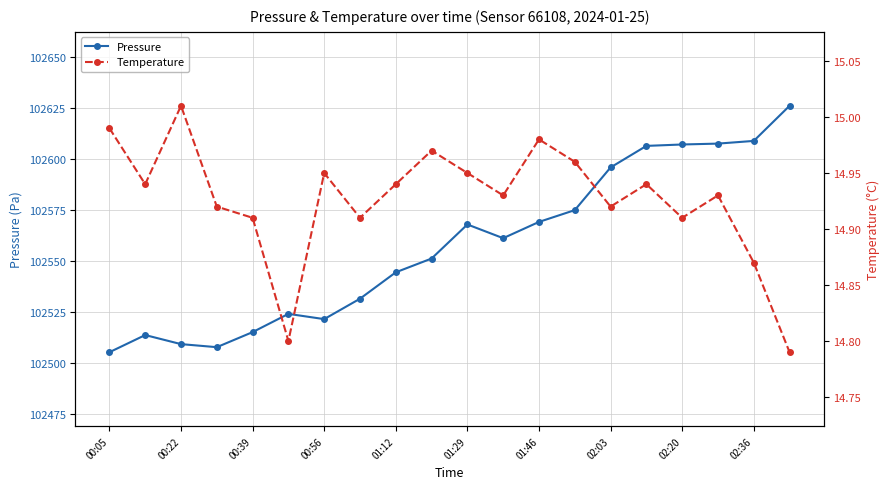

True or false: Temperature has more than 1 interior local peaks.

True